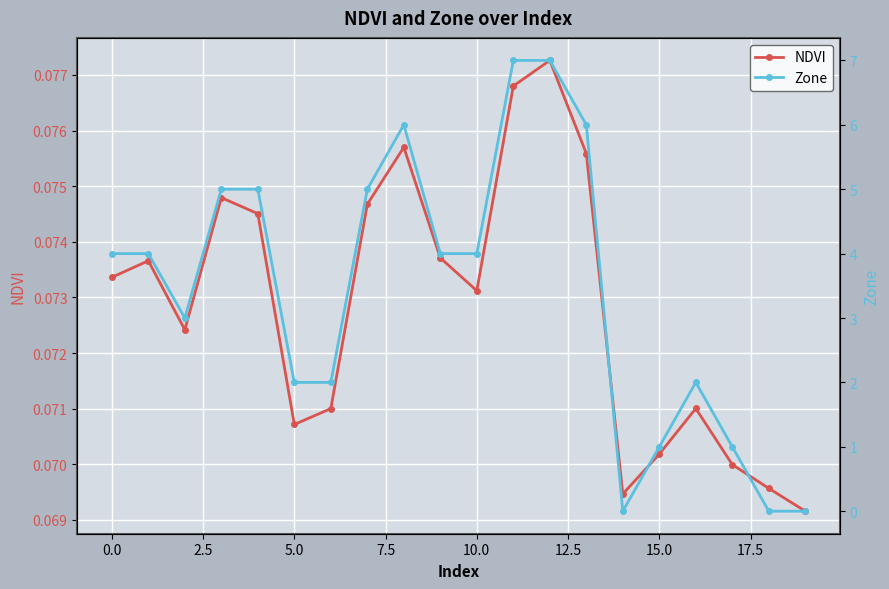

In NDVI, how many points are higher than both neighbors (excluding endpoints)?

5